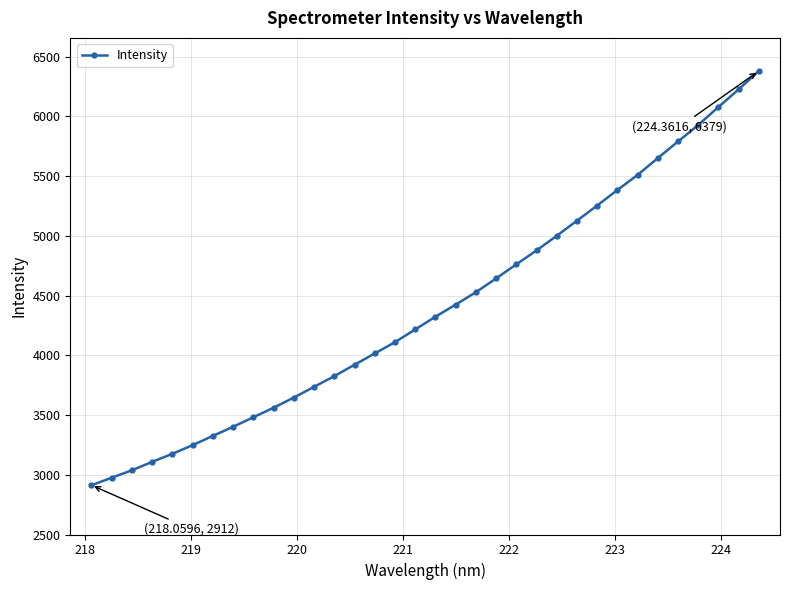

What is the maximum value shown in the chart?

6379.0